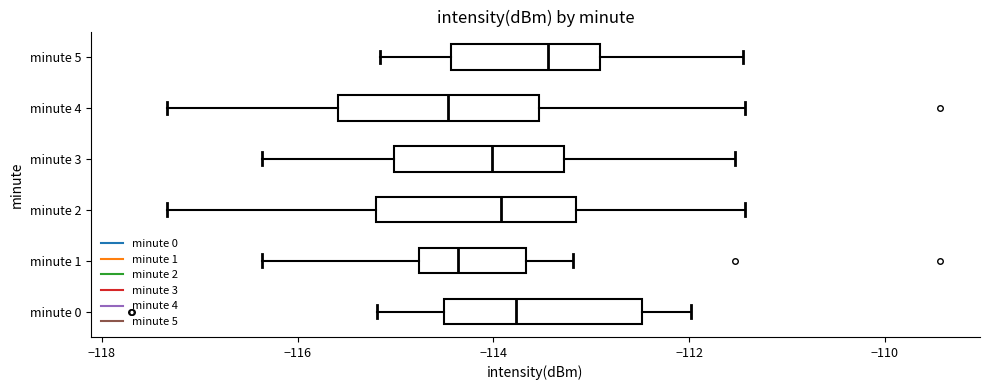

Reading bottom to top, transcribe this box plot: for each box, give where its median line is, the range the box spans, and where its two whiskers end, as read against the x-axis. The values are not printed on the chart, so give them approximately, as read against the axis.

minute 0: median -113.8, box -114.6 to -112.4, whiskers -115.2 to -112.0
minute 1: median -114.4, box -114.8 to -113.6, whiskers -116.4 to -113.2
minute 2: median -114.0, box -115.2 to -113.2, whiskers -117.4 to -111.4
minute 3: median -114.0, box -115.0 to -113.2, whiskers -116.4 to -111.6
minute 4: median -114.4, box -115.6 to -113.6, whiskers -117.4 to -111.4
minute 5: median -113.4, box -114.4 to -113.0, whiskers -115.2 to -111.4